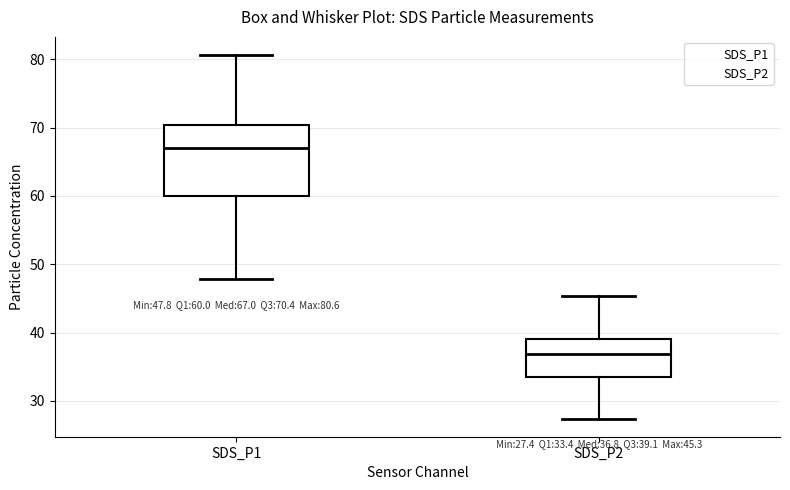

Which box's median line is the lowest?

SDS_P2